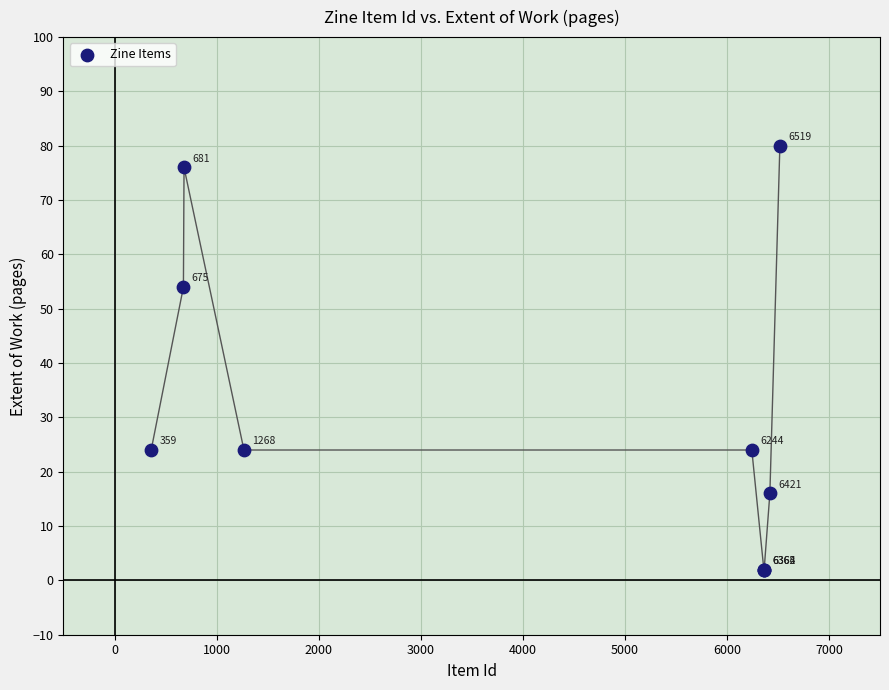

What Y value in the scatter plot is closest to 41?

54